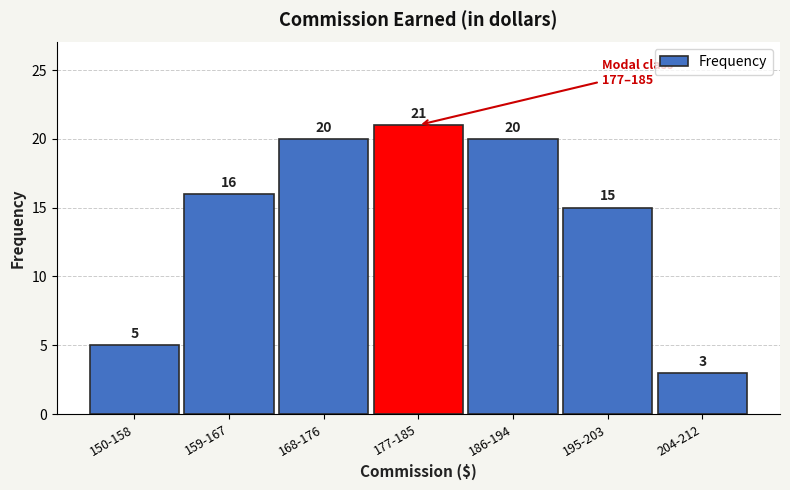

Reading left to right, transcribe all the data shown in this chart.

150-158=5	159-167=16	168-176=20	177-185=21	186-194=20	195-203=15	204-212=3